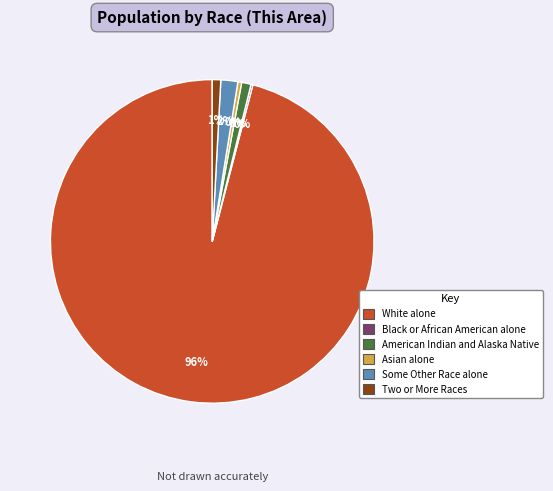

Which slice is the largest?

White alone